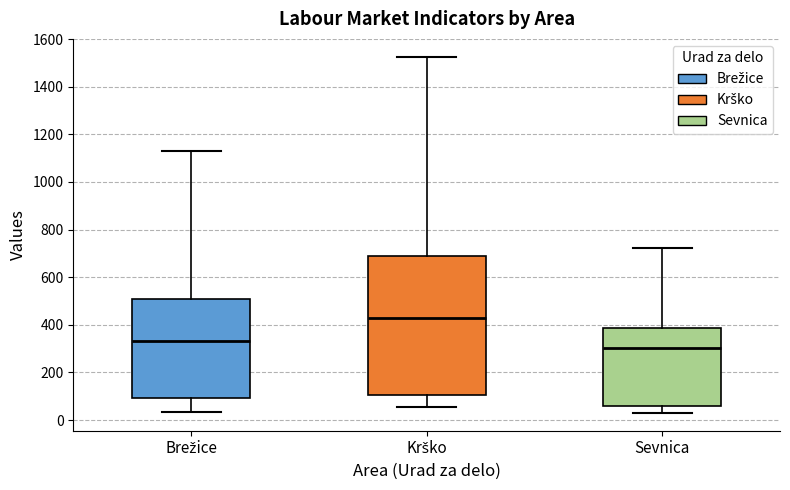

Where is the upper edge of the box for Sevnica on the y-axis? The values are not printed on the chart, so give them approximately, as read against the axis.

380